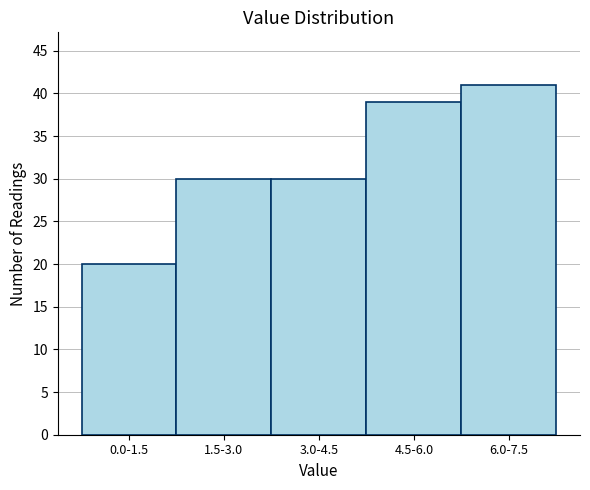

Reading left to right, list all the values displayed in this chart.

0.0-1.5=20	1.5-3.0=30	3.0-4.5=30	4.5-6.0=39	6.0-7.5=41